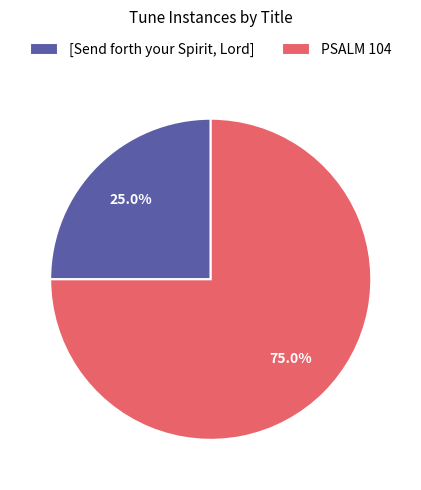

Is it true that [Send forth your Spirit, Lord] is 19% of the pie?

False